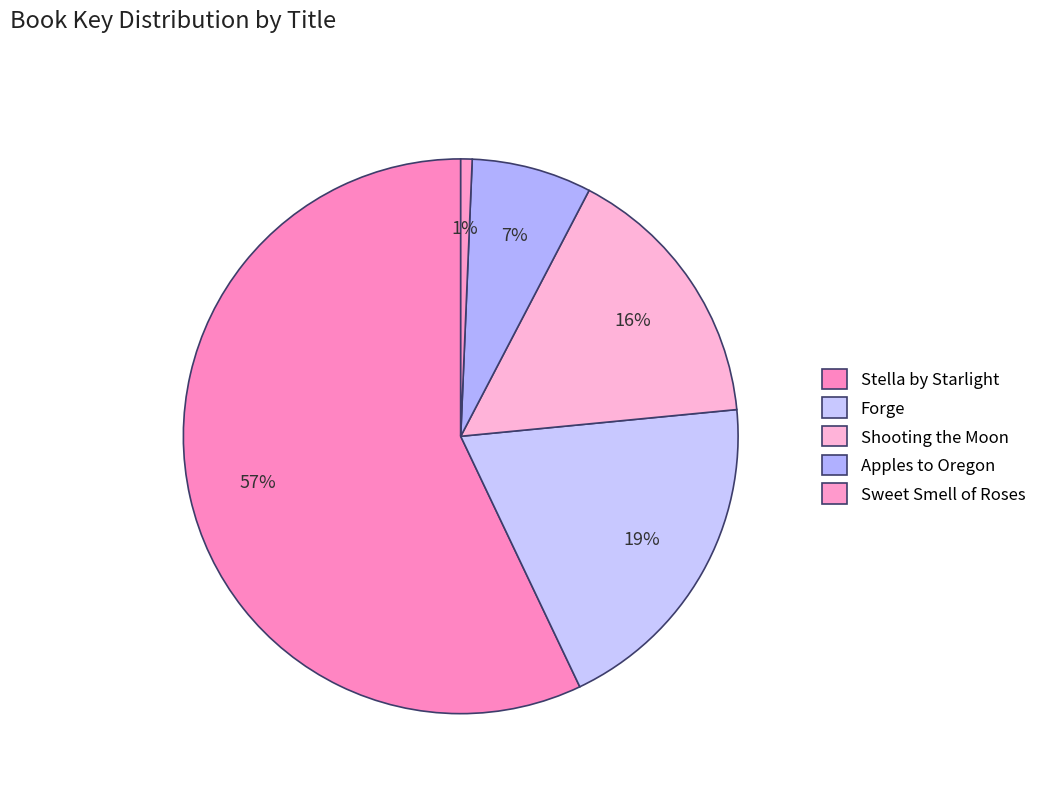

To the nearest percent, what is the difference between the largest and smallest slice percentages?

56%